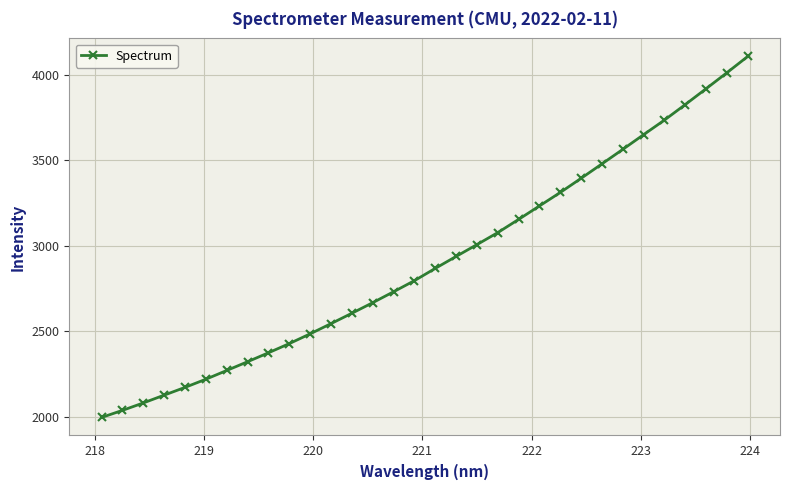

What is the difference between the maximum and second lowest values?

2072.4